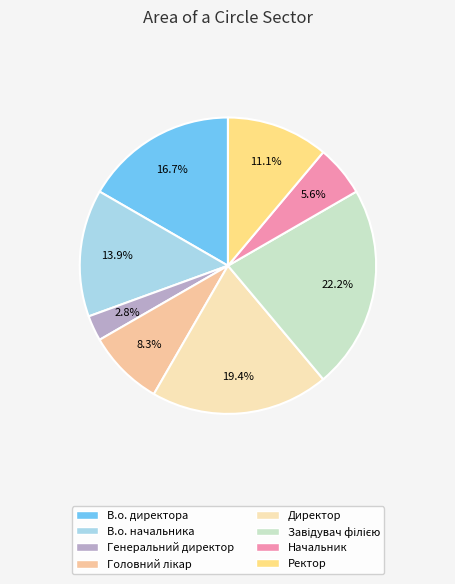

Rank the categories by value from highest to lowest.

Завідувач філією, Директор, В.о. директора, В.о. начальника, Ректор, Головний лікар, Начальник, Генеральний директор